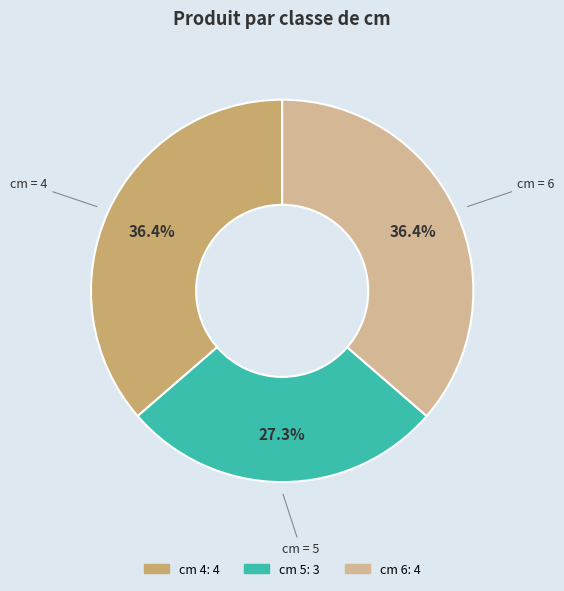

How many segments does this pie chart have?

3